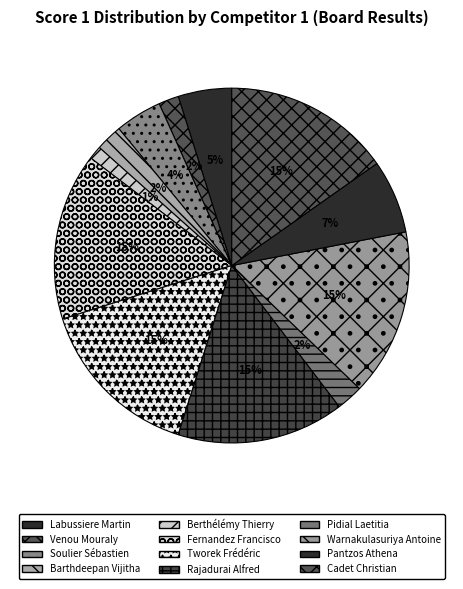

Between Rajadurai Alfred and Pidial Laetitia, which is larger?

Rajadurai Alfred